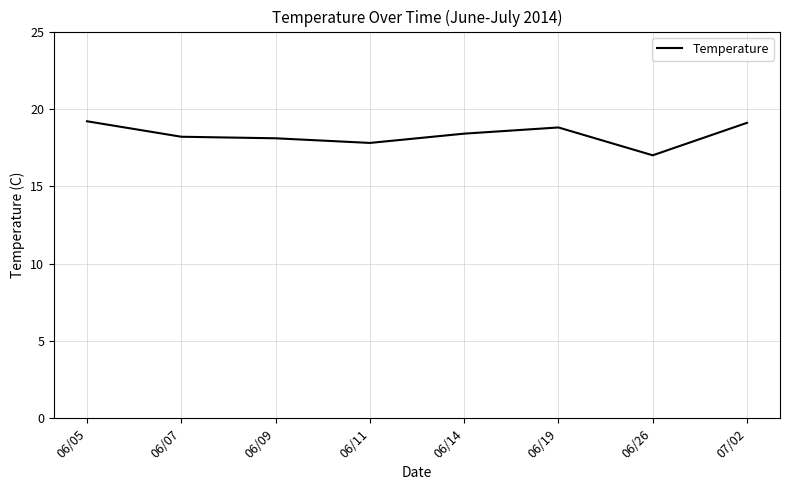

The chart shows a value of 18.1 at 06/09. True or false?

True